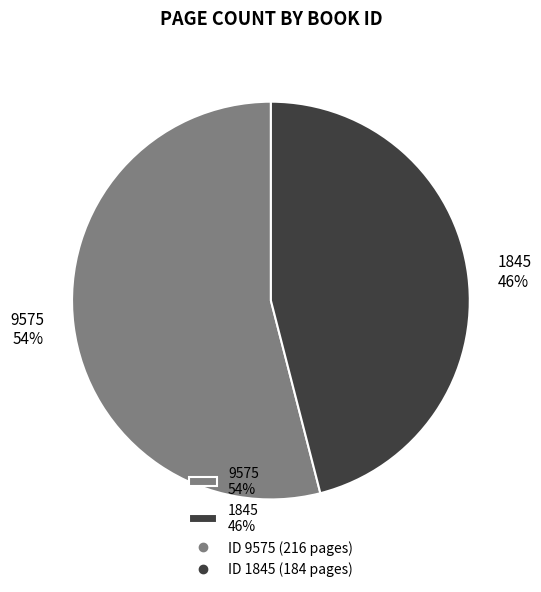

To the nearest percent, what portion does 9575 represent?

54%